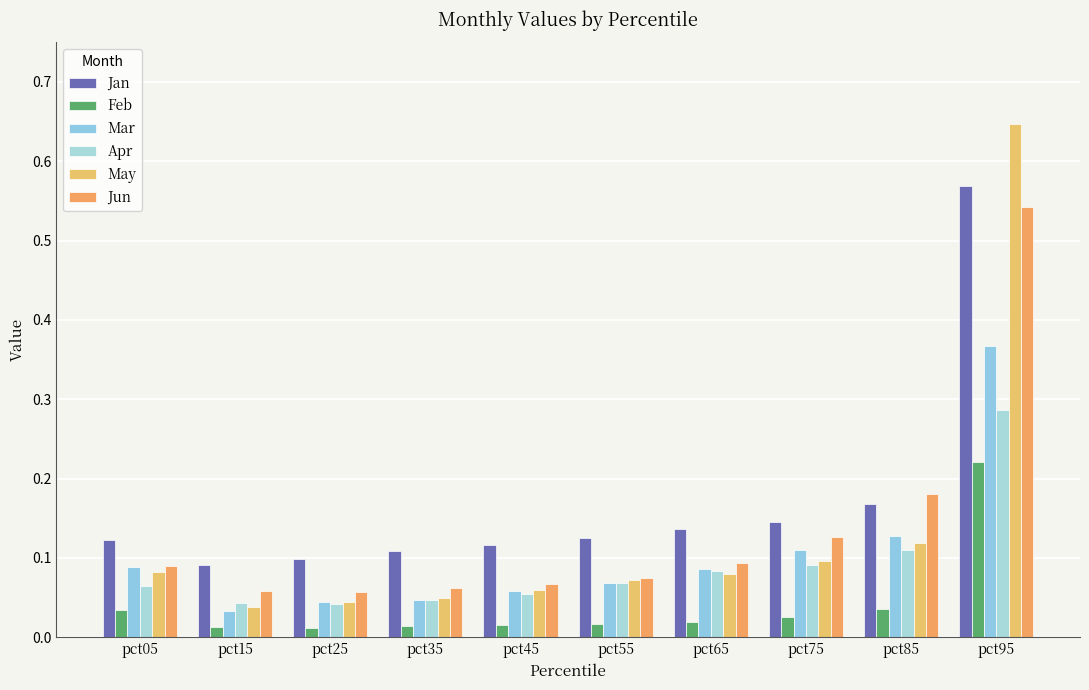

At which category is the sum across all series the highest?

pct95